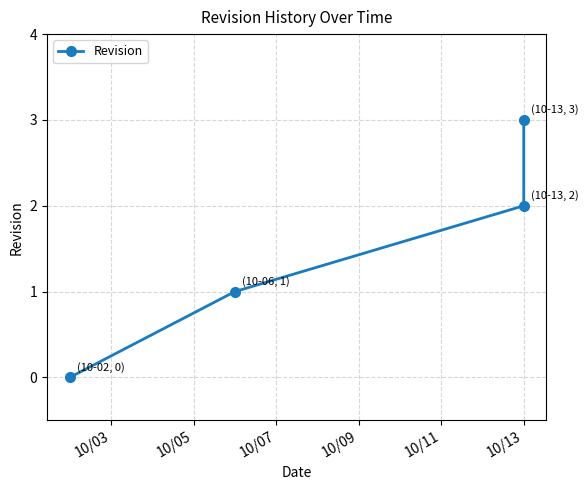

True or false: the data shows 2 at 10/13.

False